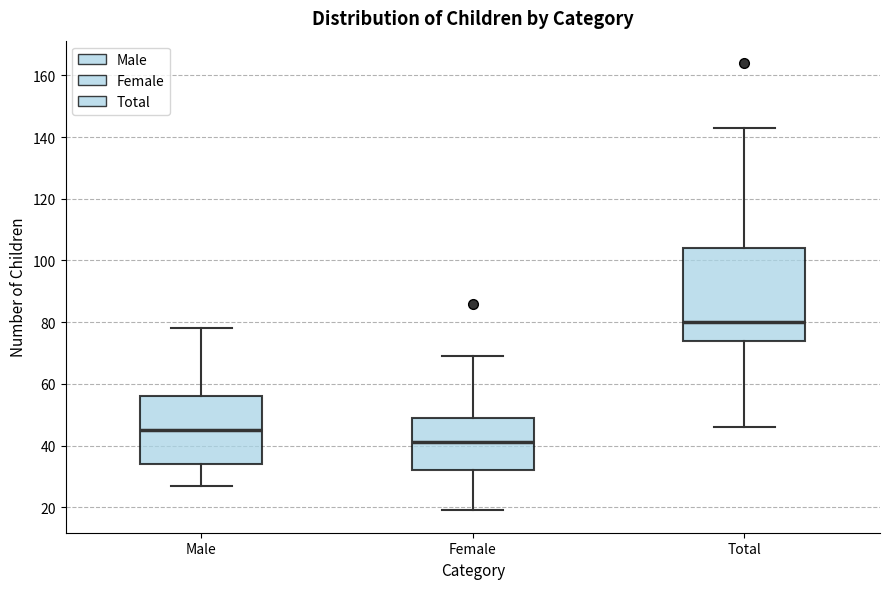

Which box is the tallest, from its lower edge to its upper edge?

Total